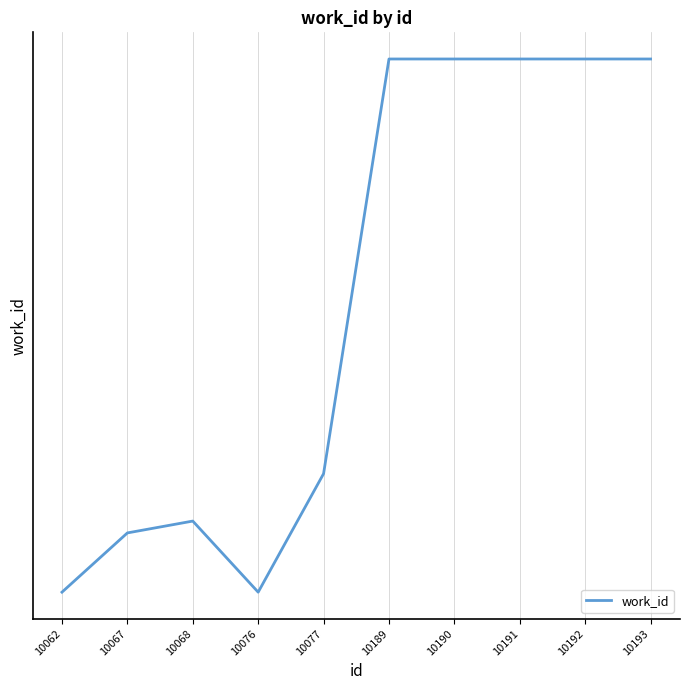

Is this an area chart (filled region under the line)?

No